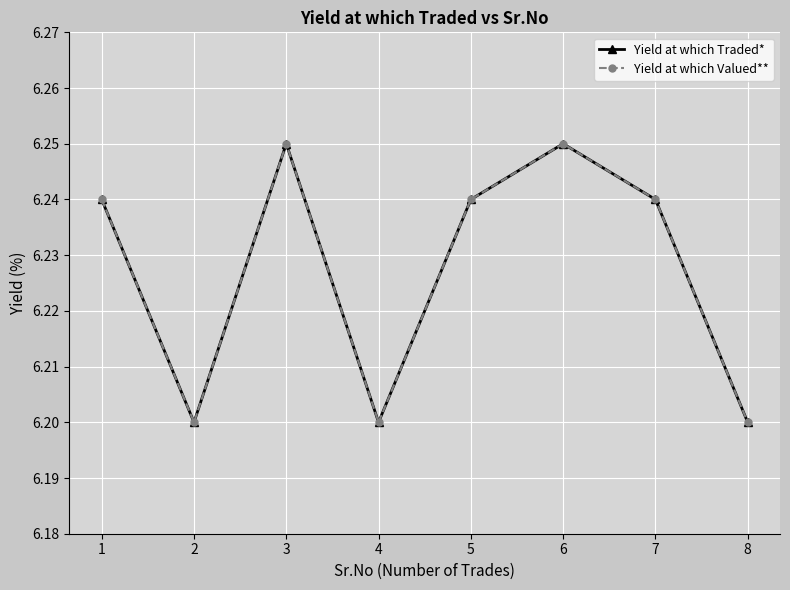

At which category is the sum across all series the highest?

3